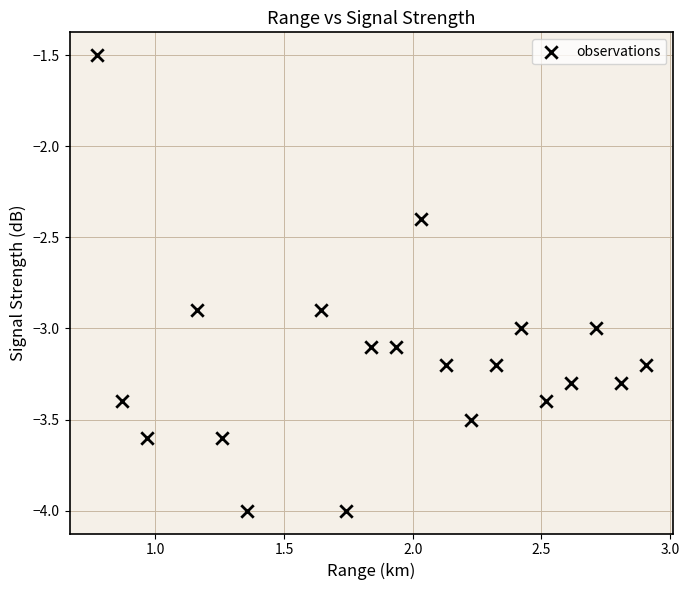

What Y value in the scatter plot is closest to -2?

-2.4